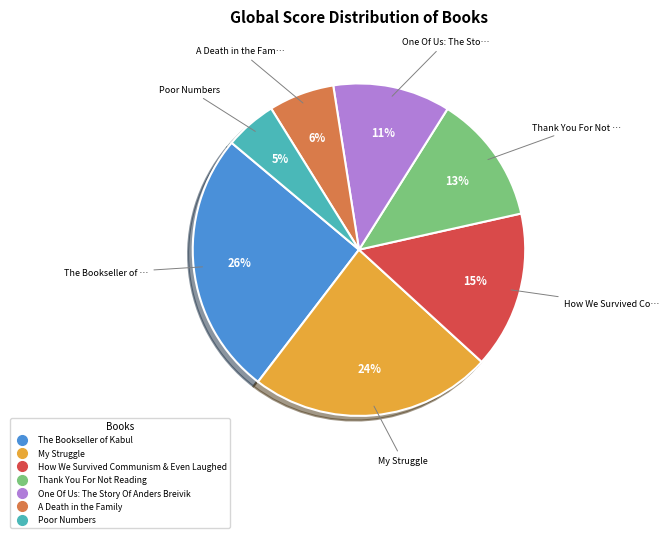

To the nearest percent, what is the difference between the My Struggle and Poor Numbers slice percentages?

19%